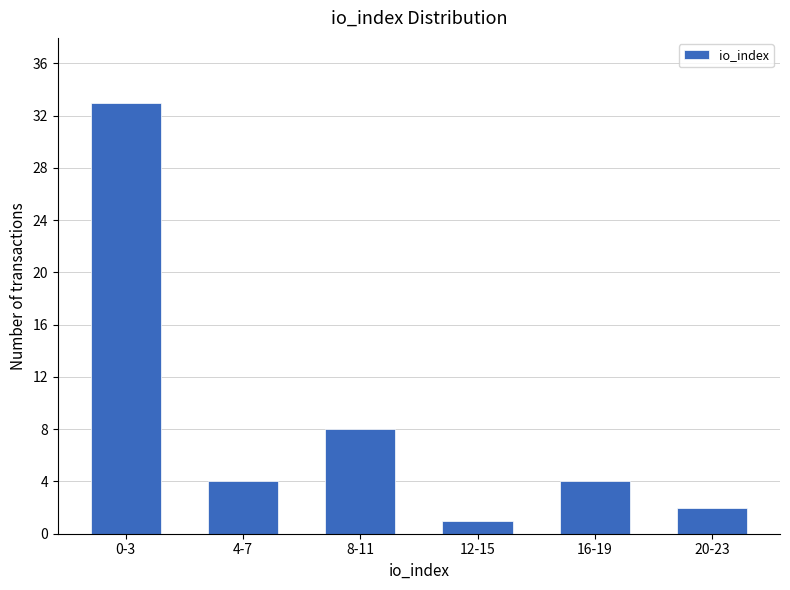

Reading left to right, transcribe all the data shown in this chart.

0-3=33	4-7=4	8-11=8	12-15=1	16-19=4	20-23=2